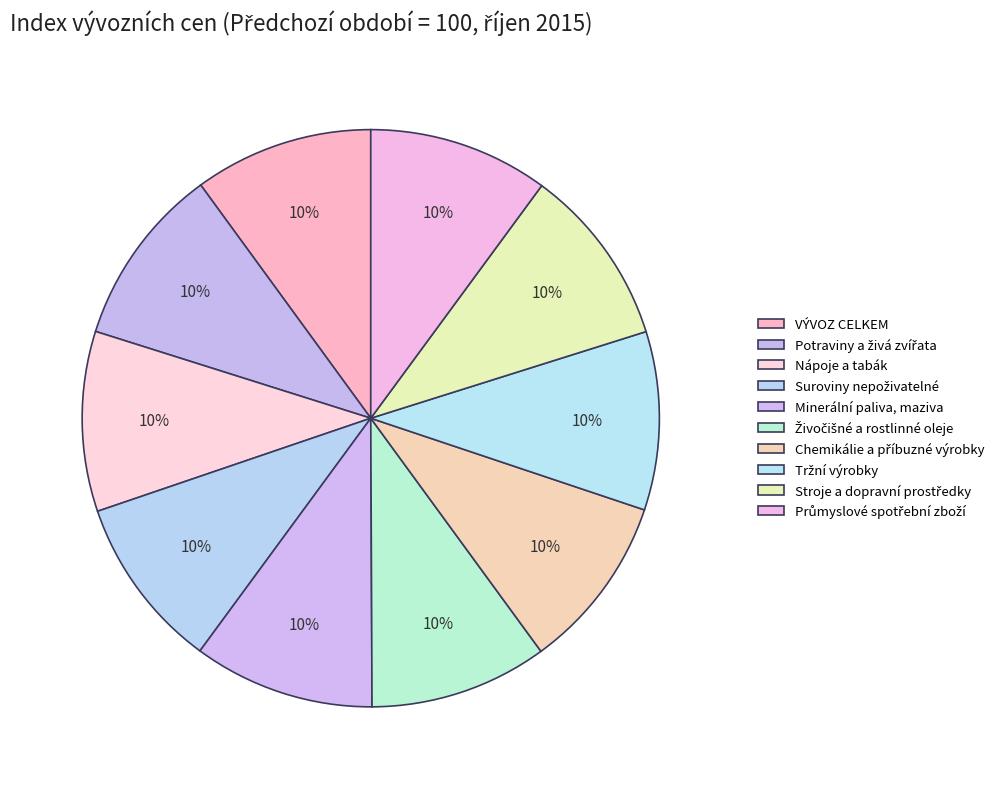

How many slices are in this pie chart?

10